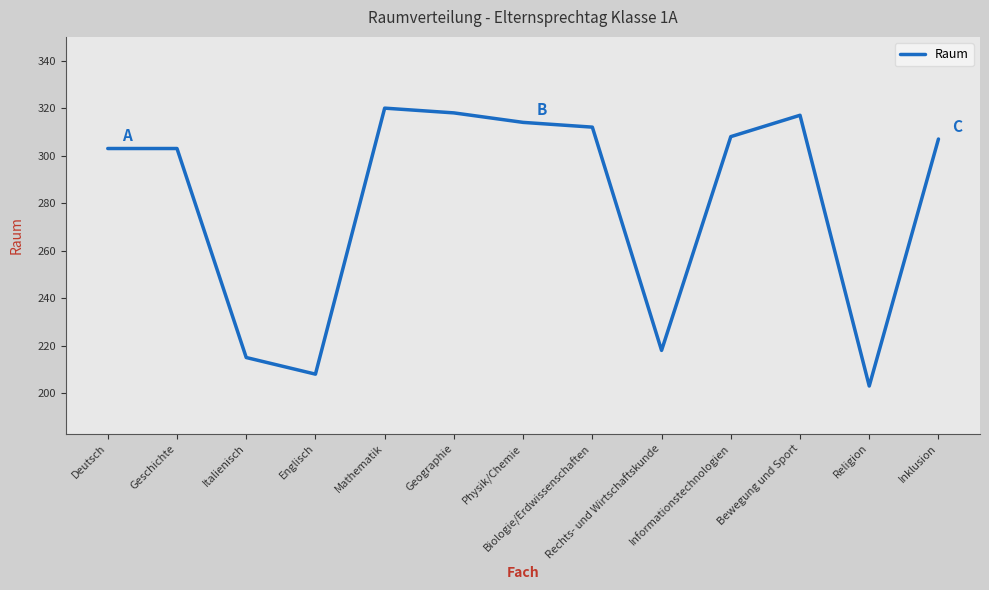

Which category has the lowest value across all series?

Religion